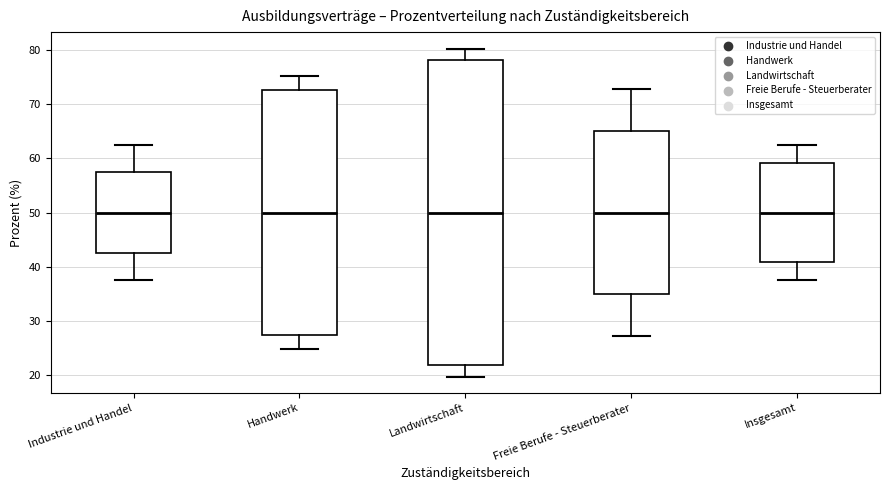

Where does the upper whisker of the box for Insgesamt end on the y-axis? The values are not printed on the chart, so give them approximately, as read against the axis.

62